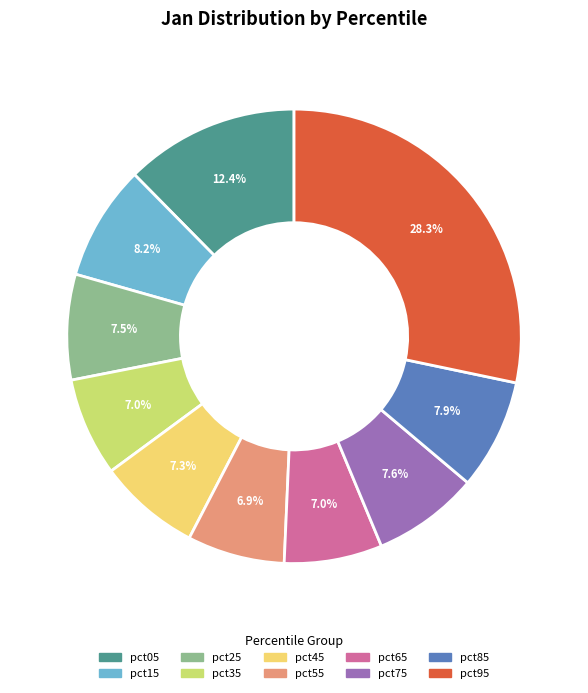

Does any single category account for the majority?

No